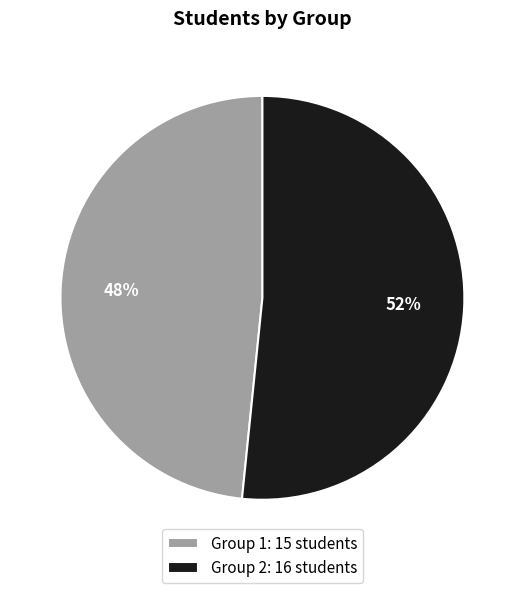

Rank the categories by value from highest to lowest.

Group 2: 16 students, Group 1: 15 students